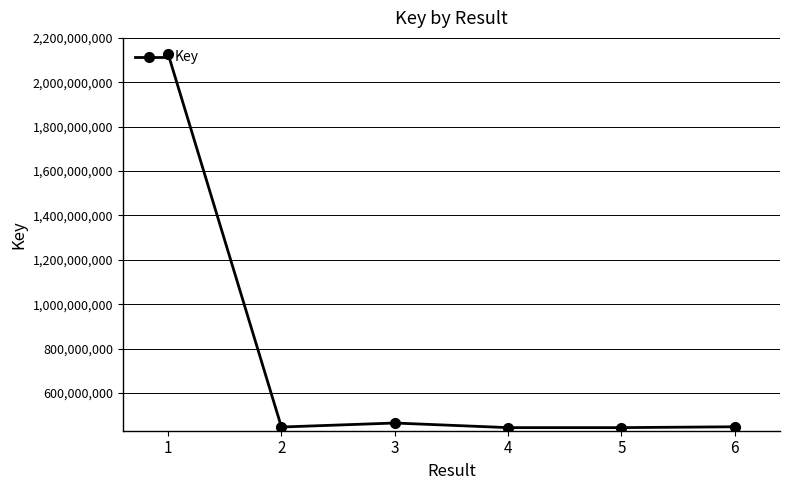

Is this an area chart (filled region under the line)?

No